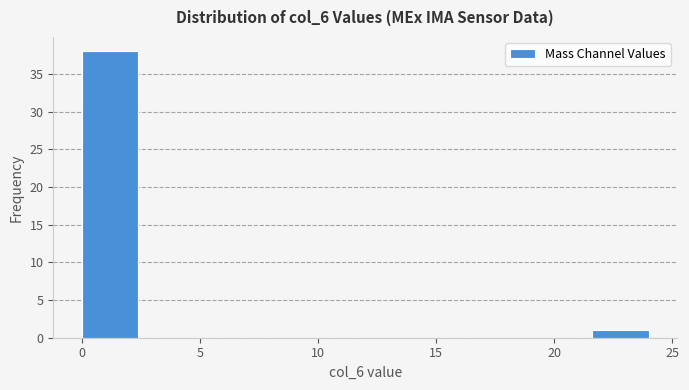

Which range on the x-axis has the tallest bar?

0.0 to 2.4